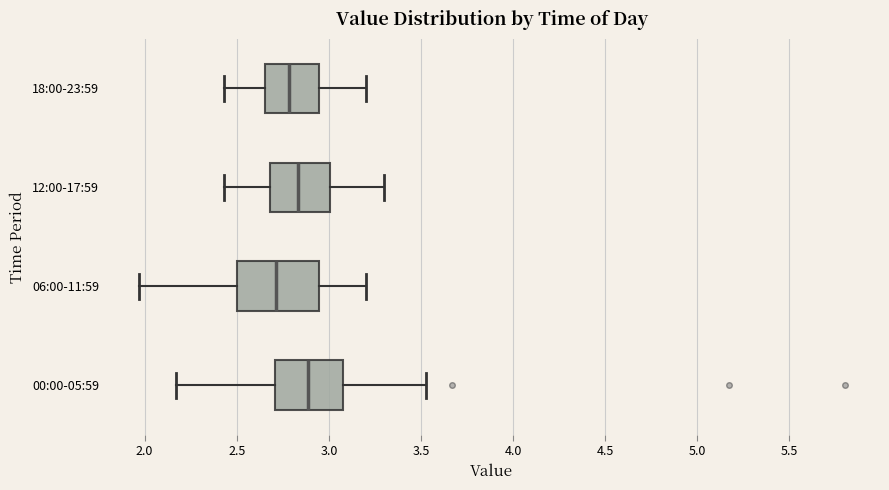

Which box has the furthest to the left median line?

06:00-11:59